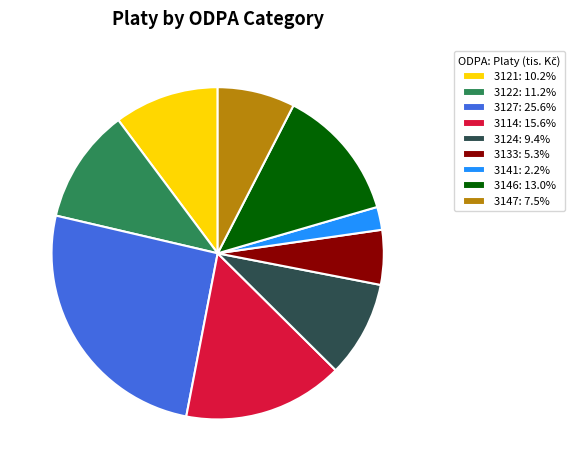

Does 3127 account for over 50% of the chart?

No